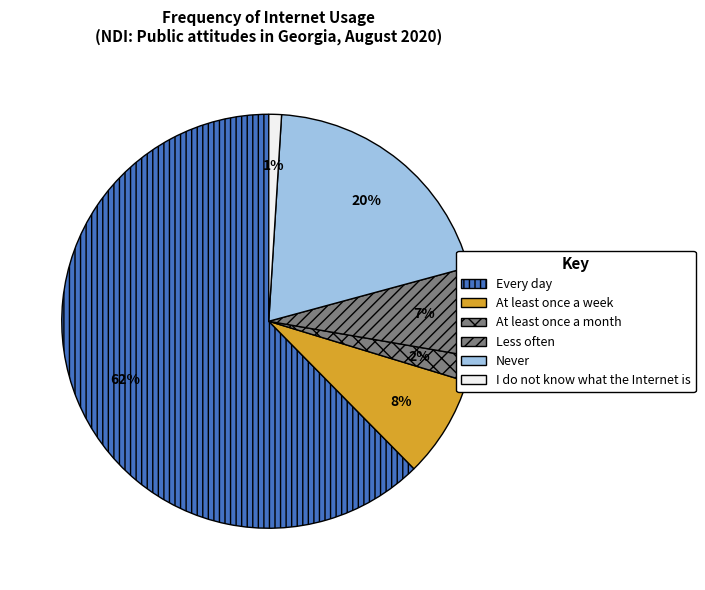

How many slices are in this pie chart?

6